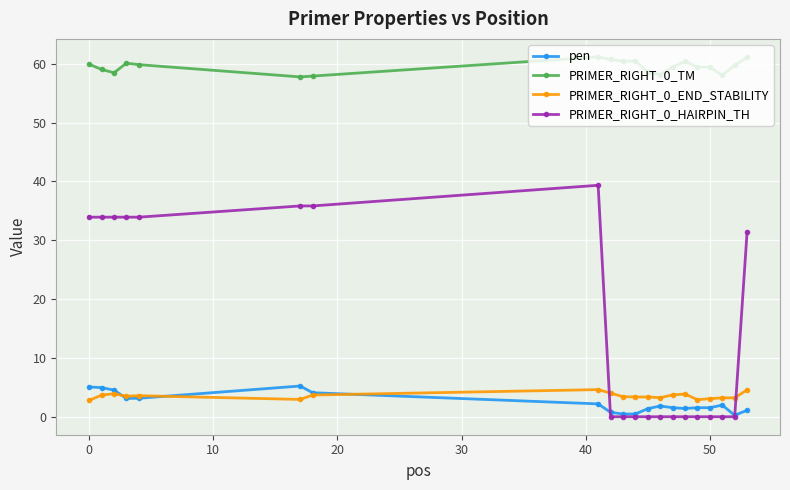

How many lines are shown in the chart?

4